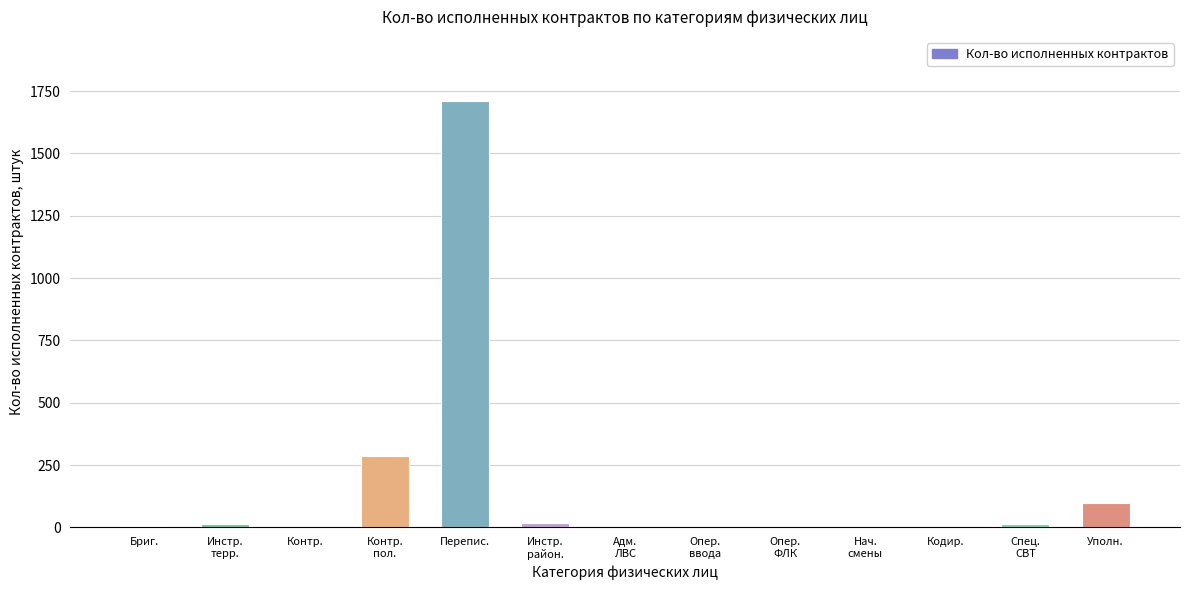

The value at Кодир. is 879. True or false?

False